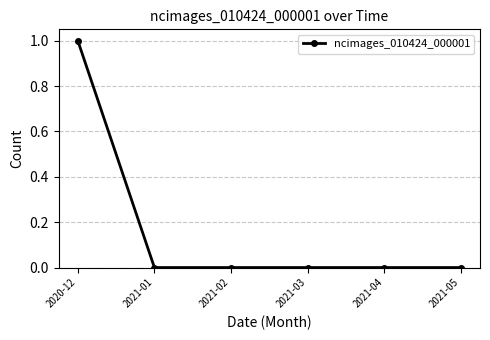

What is the greatest value displayed?

1